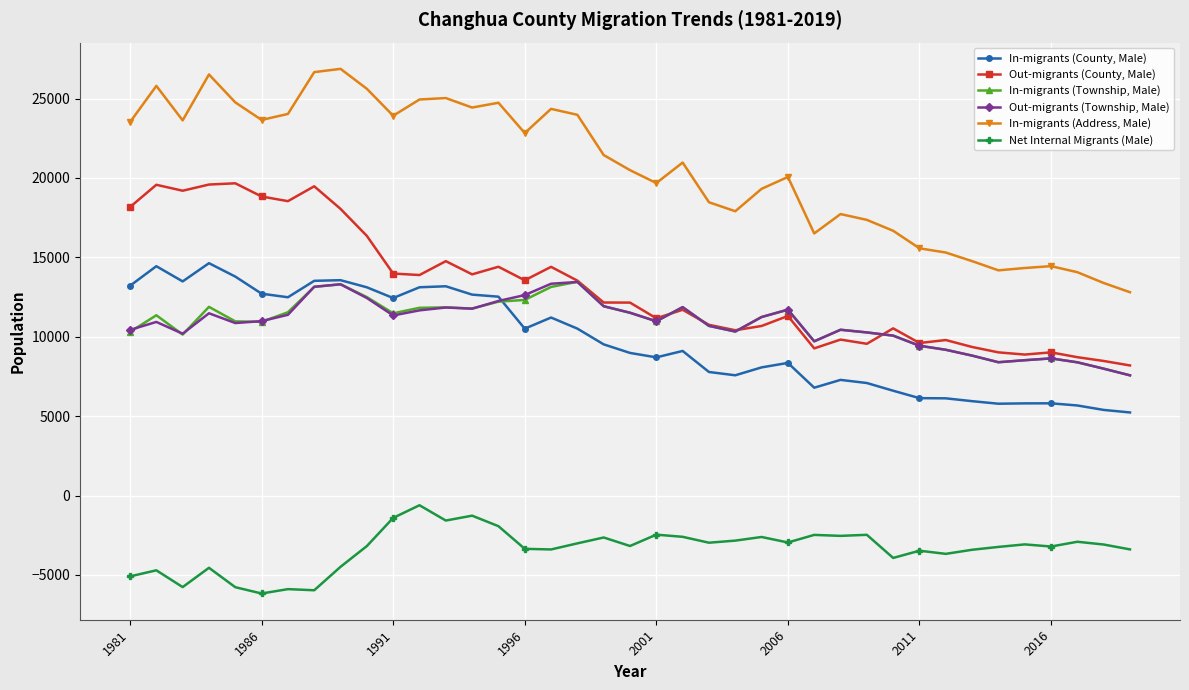

What is the lowest value of the In-migrants (Address, Male) series?

12805